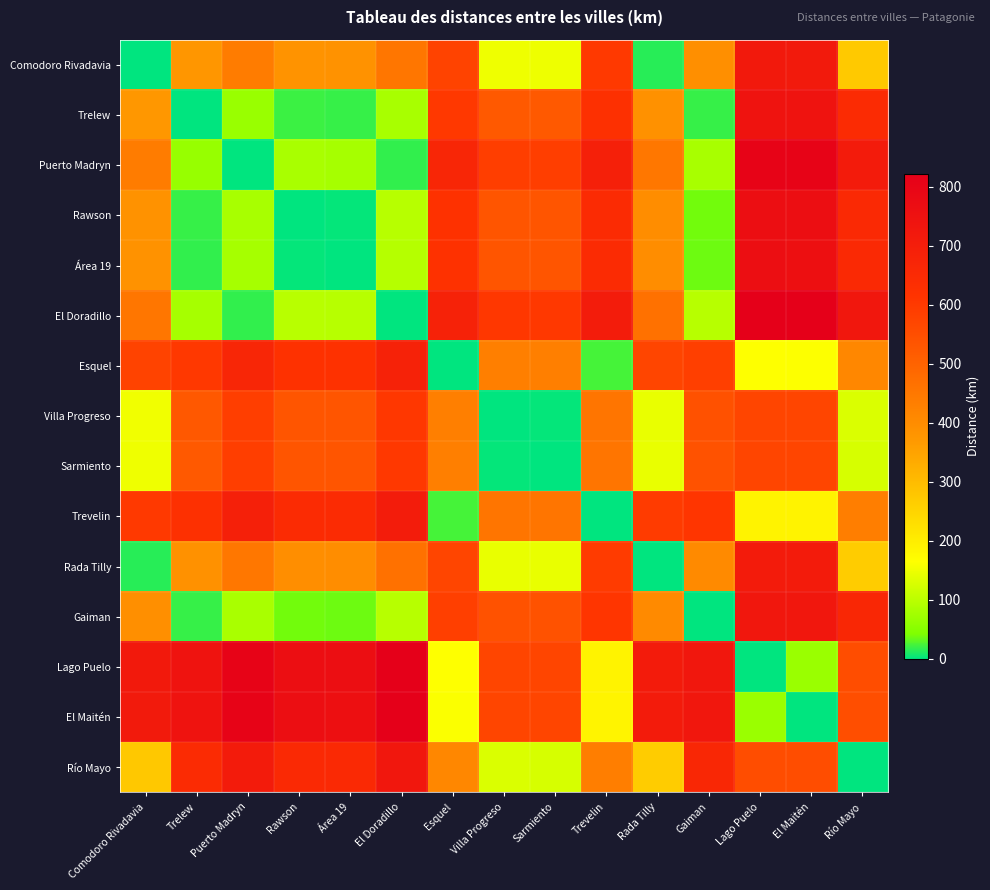

Rank the series by their maximum value, from lowest to highest.

Sarmiento, Villa Progreso, Esquel, Trevelin, Rada Tilly, Comodoro Rivadavia, Río Mayo, Gaiman, Trelew, Área 19, Rawson, Puerto Madryn, El Maitén, El Doradillo, Lago Puelo